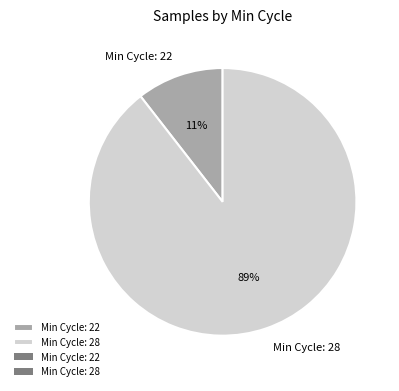

Count the number of slices in the pie.

2